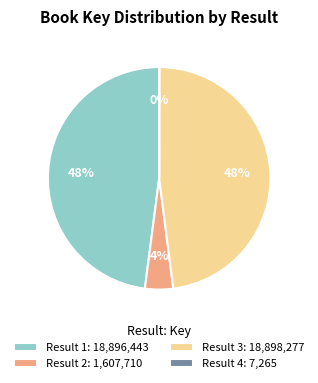

Which has a higher value, Result 2: 1,607,710 or Result 1: 18,896,443?

Result 1: 18,896,443